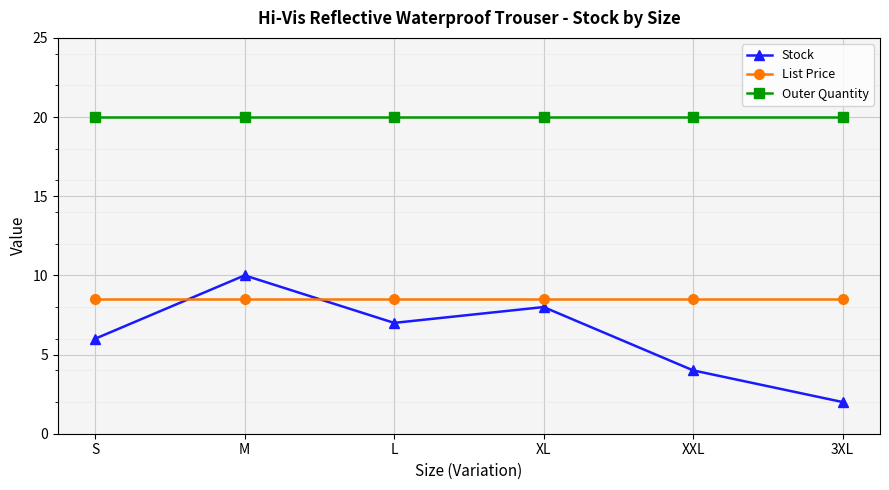

Reading left to right, what are all the values shown in this chart?

Stock: S=6.0	M=10.0	L=7.0	XL=8.0	XXL=4.0	3XL=2.0
List Price: S=8.5	M=8.5	L=8.5	XL=8.5	XXL=8.5	3XL=8.5
Outer Quantity: S=20.0	M=20.0	L=20.0	XL=20.0	XXL=20.0	3XL=20.0